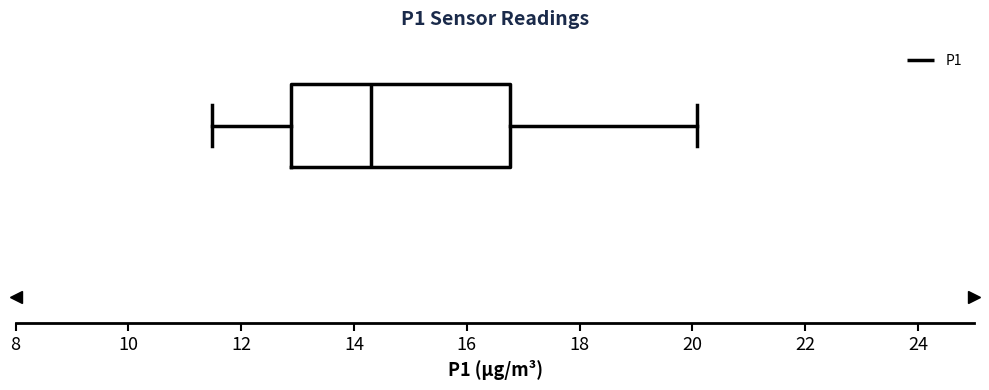

Read this box plot against the x-axis: the position of the median line, the range covered by the box, and the ends of both whiskers. The values are not printed on the chart, so give them approximately, as read against the axis.

median 14.4, box 12.8 to 16.8, whiskers 11.4 to 20.0